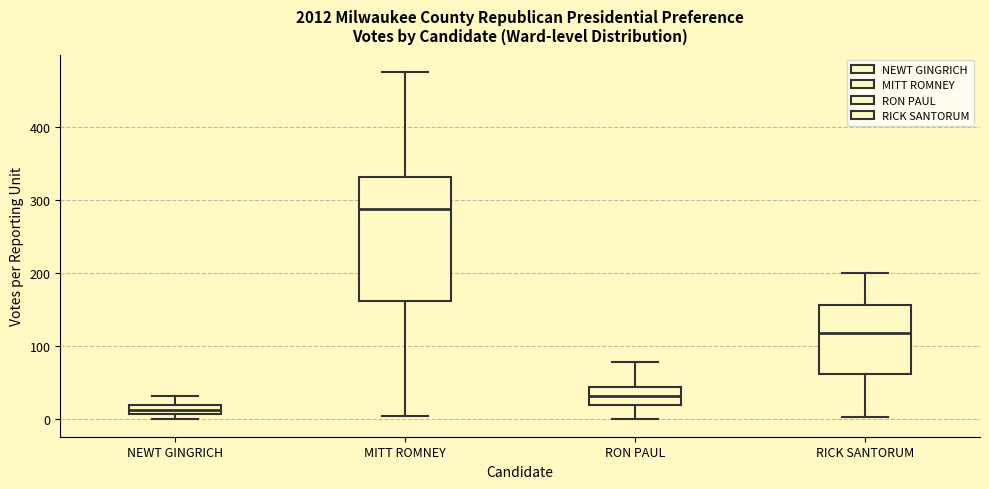

Where is the lower edge of the box for RICK SANTORUM on the y-axis? The values are not printed on the chart, so give them approximately, as read against the axis.

60